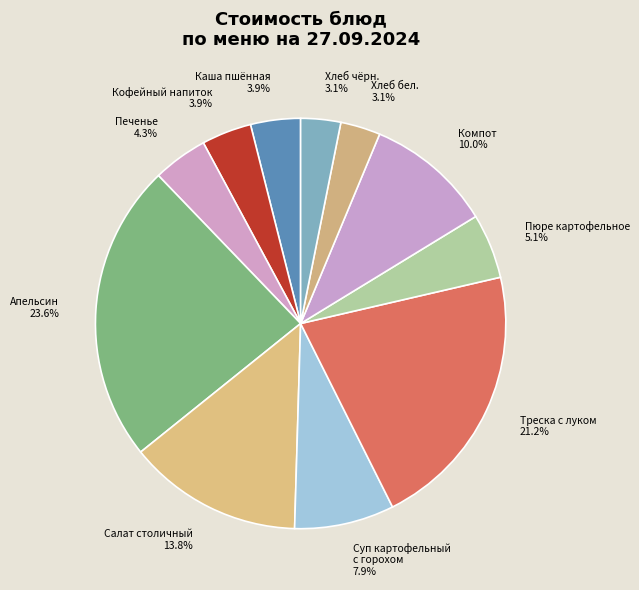

Is there a majority slice in this chart?

No